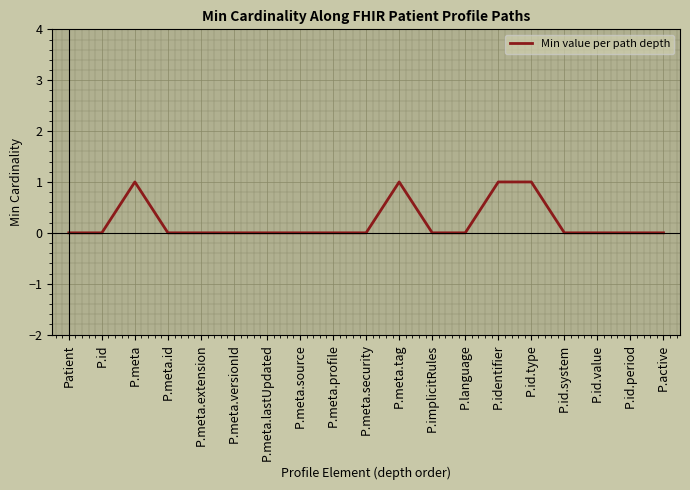

Does the chart have visible grid lines?

Yes